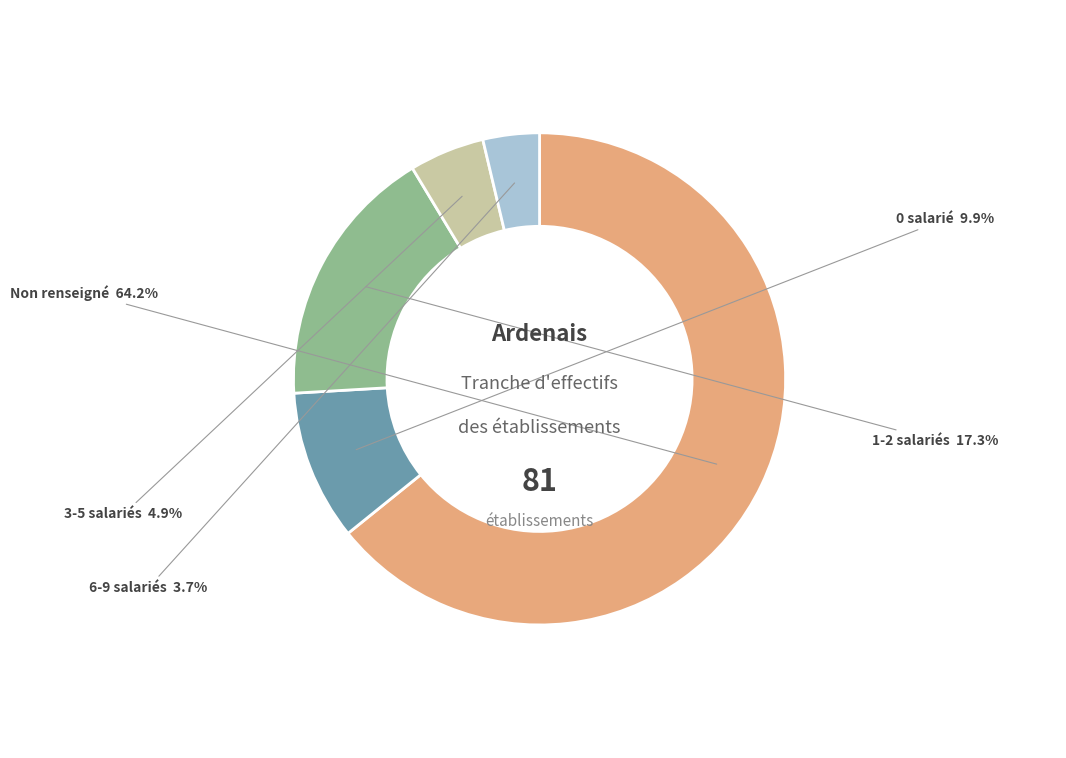

How many segments does this pie chart have?

5